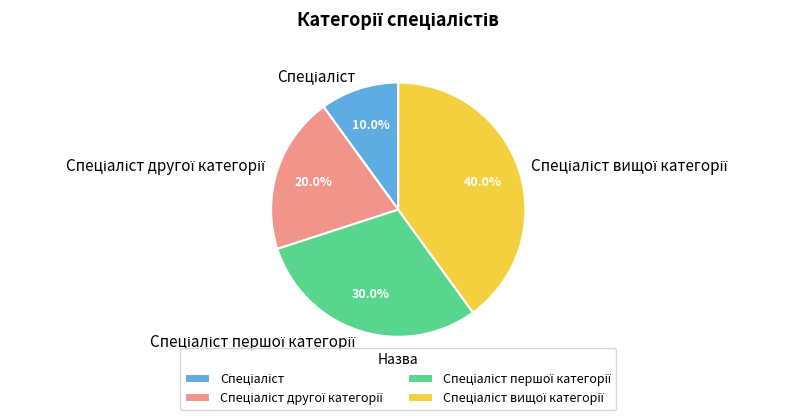

Does any single category account for the majority?

No